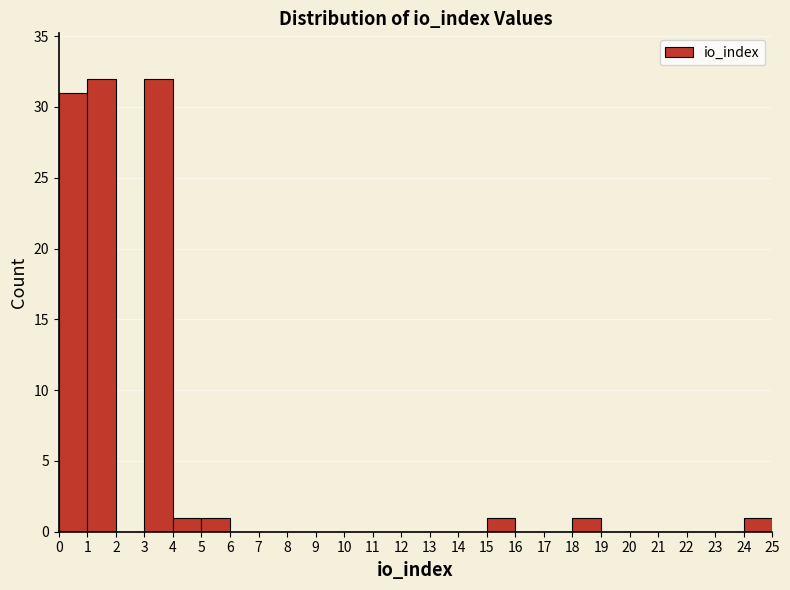

What is the height of the bar covering 15 to 16 on the x-axis? The values are not printed on the chart, so give them approximately, as read against the axis.

1